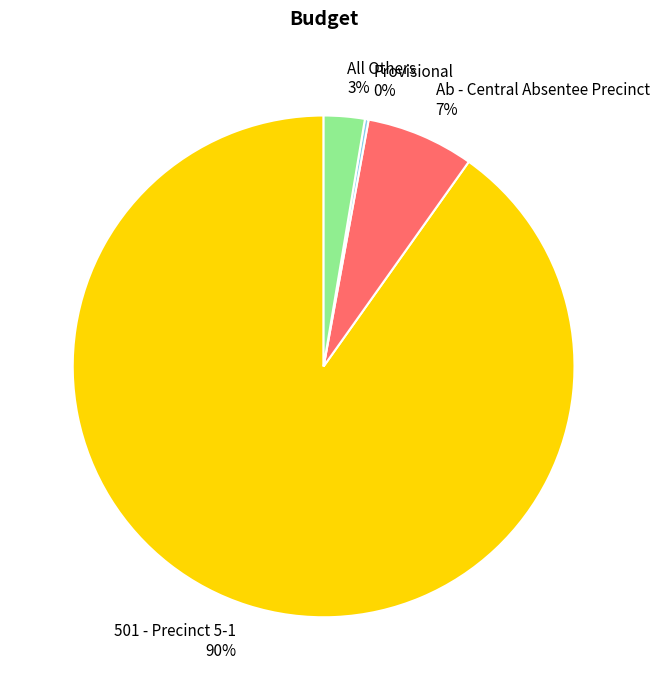

Between All Others and 501 - Precinct 5-1, which is larger?

501 - Precinct 5-1